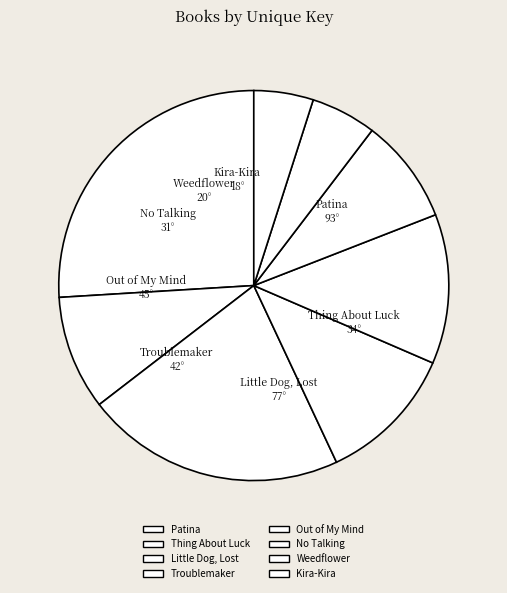

Between No Talking and Weedflower, which is larger?

No Talking